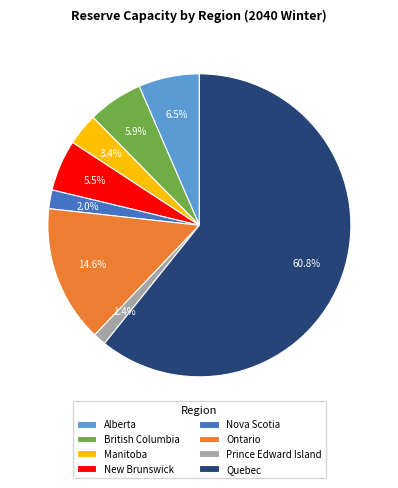

How many slices are in this pie chart?

8